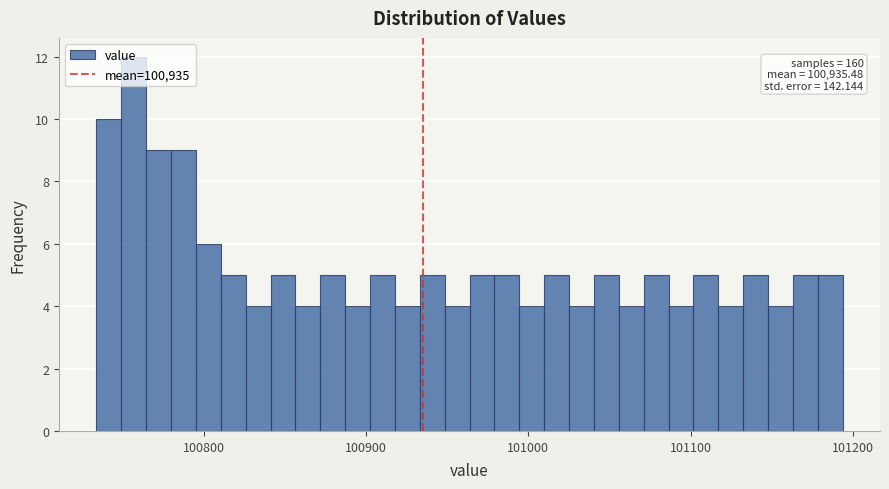

Around what value on the x-axis is the tallest bar? Give the approximate position of its centre, as read against the axis.

100760